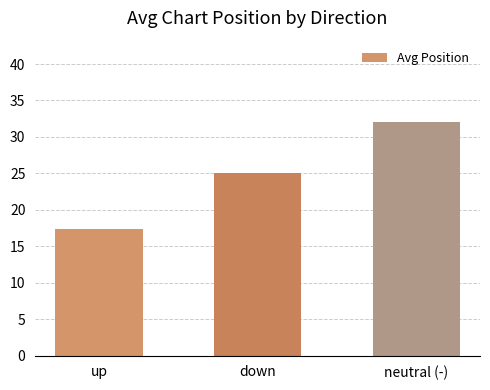

What is the change in value from down to neutral (-)?

+6.9